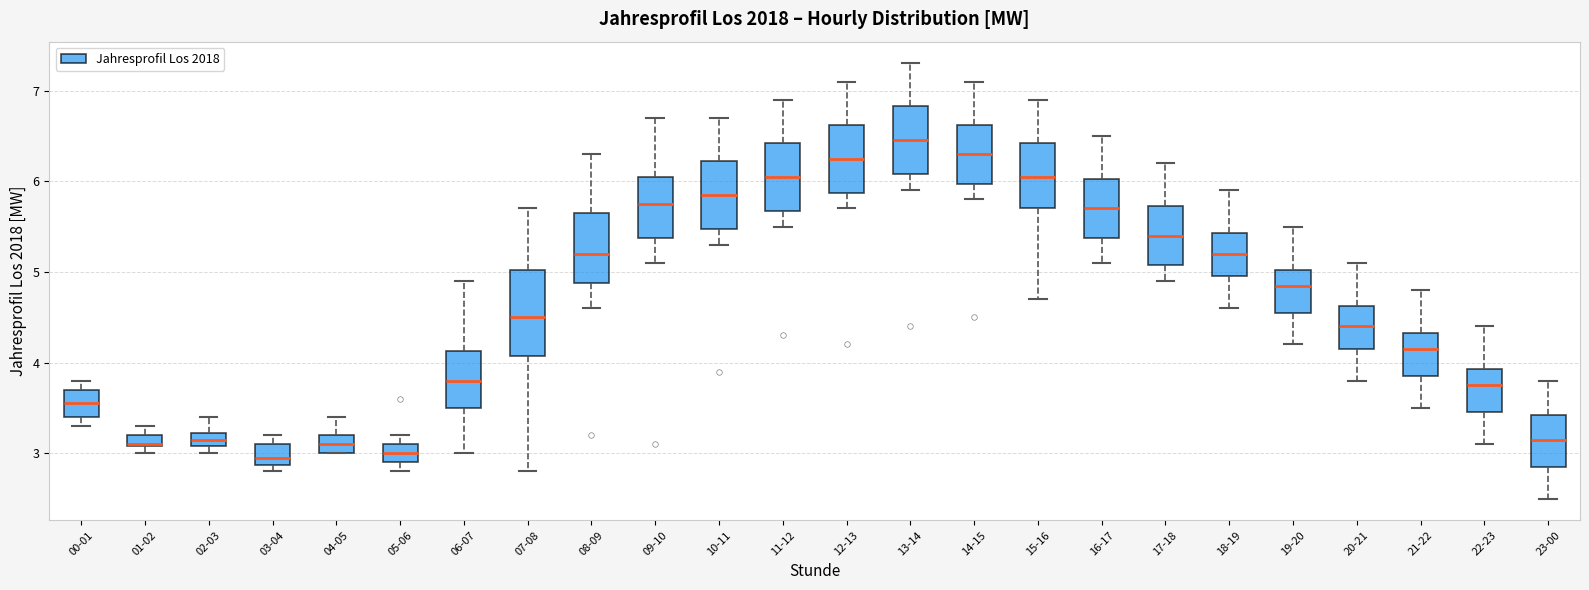

Which box is the tallest, from its lower edge to its upper edge?

07-08